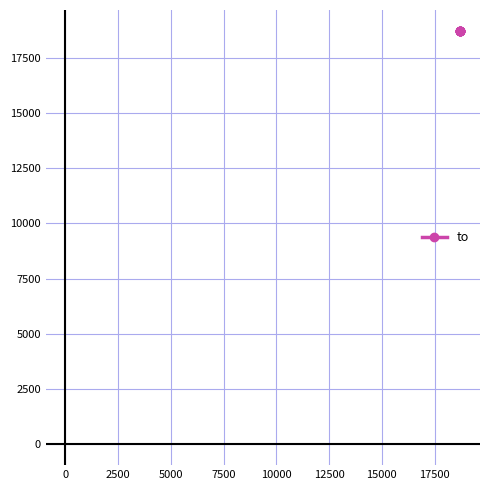

What is the minimum value shown in the chart?

18712